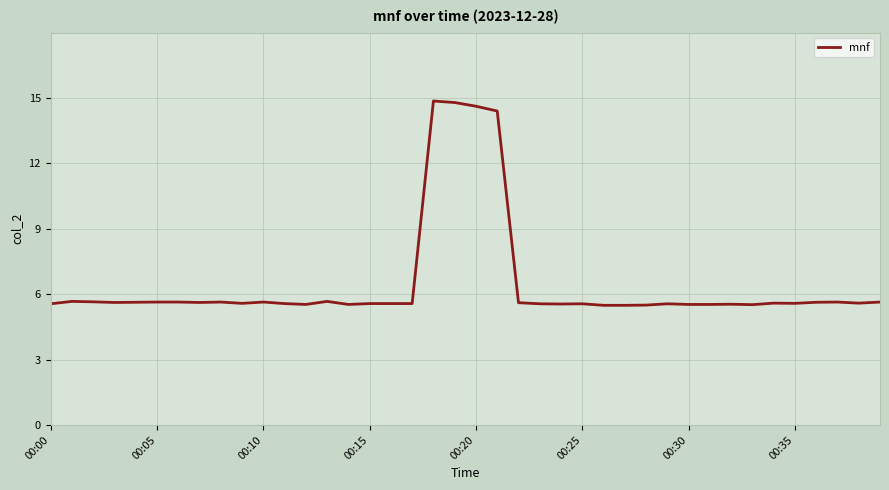

What is the minimum value shown in the chart?

5.5